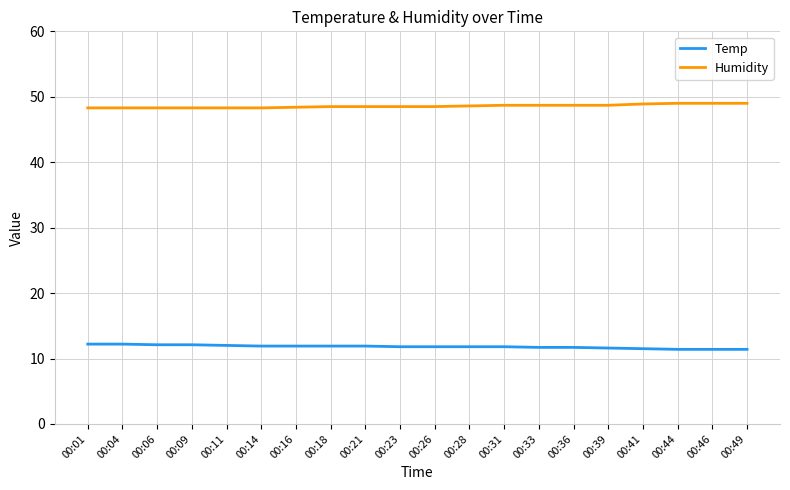

What is the sum of all Humidity values?

971.5